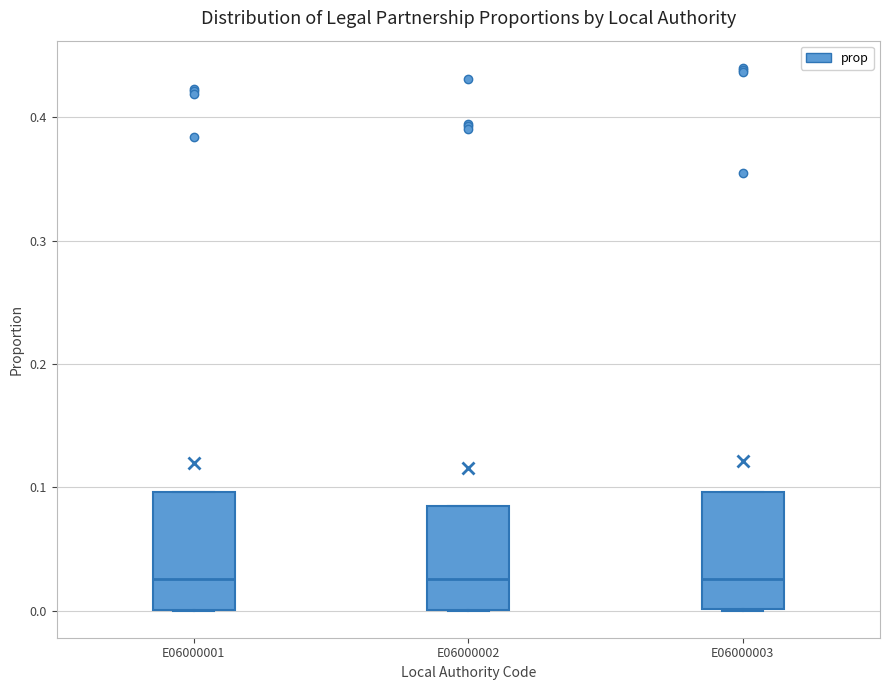

Reading left to right, read every box against the y-axis: the position of its median line, the range the box covers, and the ends of its whiskers. The values are not printed on the chart, so give them approximately, as read against the axis.

E06000001: median 0.03, box 0.00 to 0.10, whiskers 0.00 to 0.10
E06000002: median 0.03, box 0.00 to 0.08, whiskers 0.00 to 0.08
E06000003: median 0.03, box 0.00 to 0.10, whiskers 0.00 to 0.10